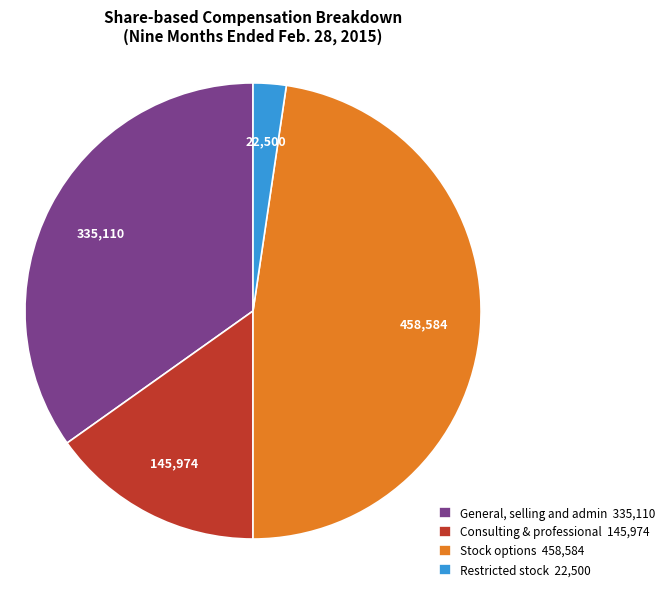

Rank the categories by value from highest to lowest.

Stock options 458,584, General, selling and admin 335,110, Consulting & professional 145,974, Restricted stock 22,500